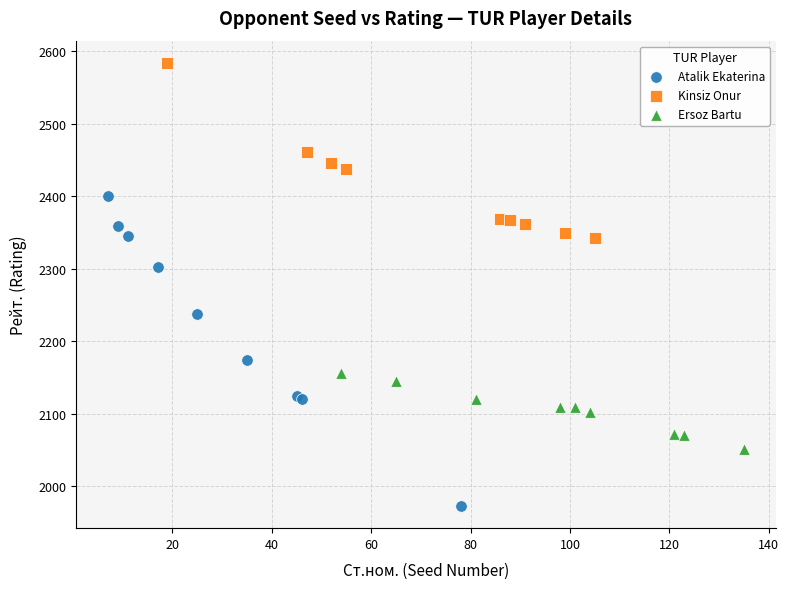

Which series has the largest Y range (max minus min)?

Atalik Ekaterina